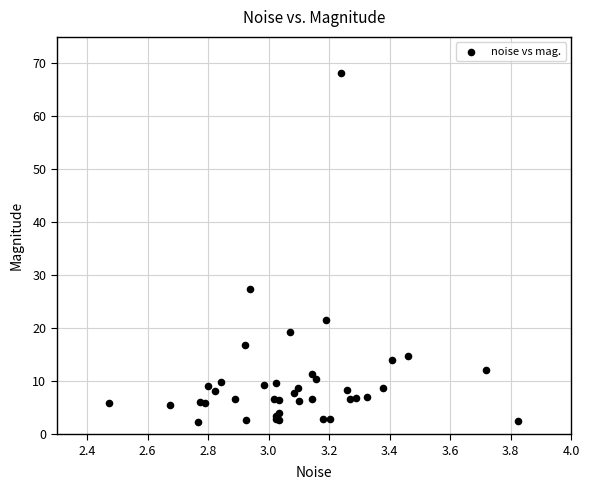

What Y value in the scatter plot is closest to 35?

27.4